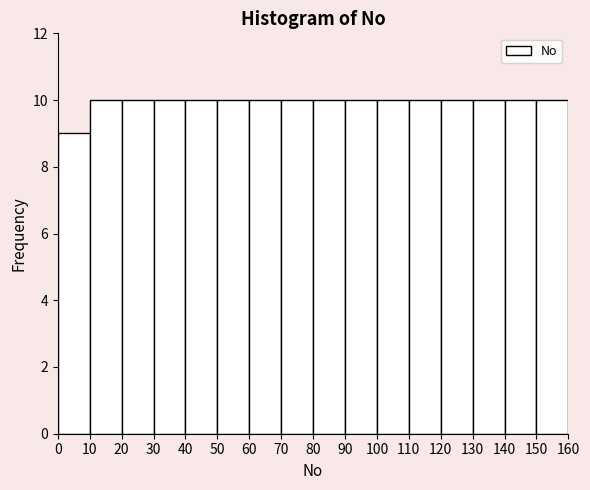

What is the height of the bar covering 10 to 20 on the x-axis? The values are not printed on the chart, so give them approximately, as read against the axis.

10